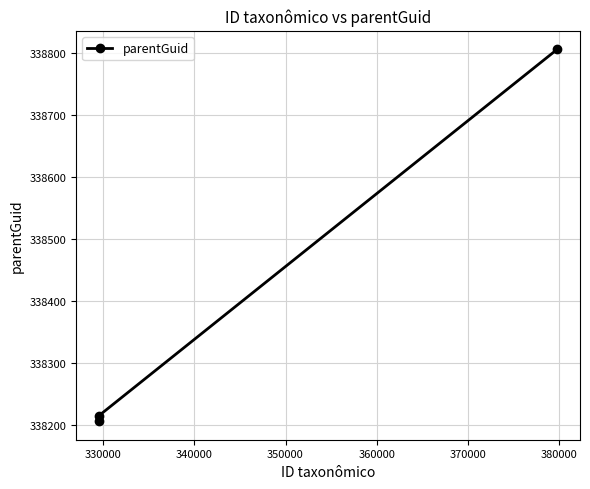

What is the value of the 3rd point from the left?

338806